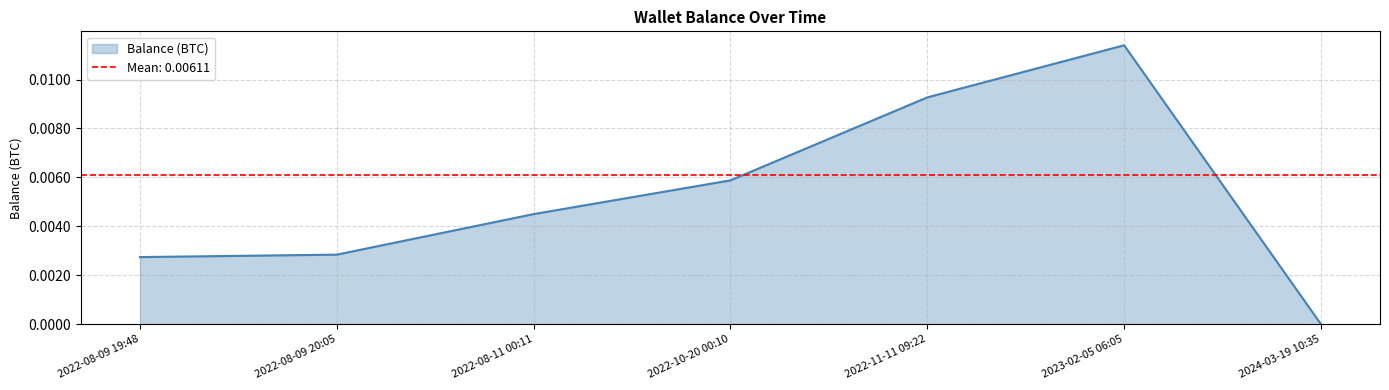

At which label does Balance (BTC) reach its minimum?

2024-03-19 10:35